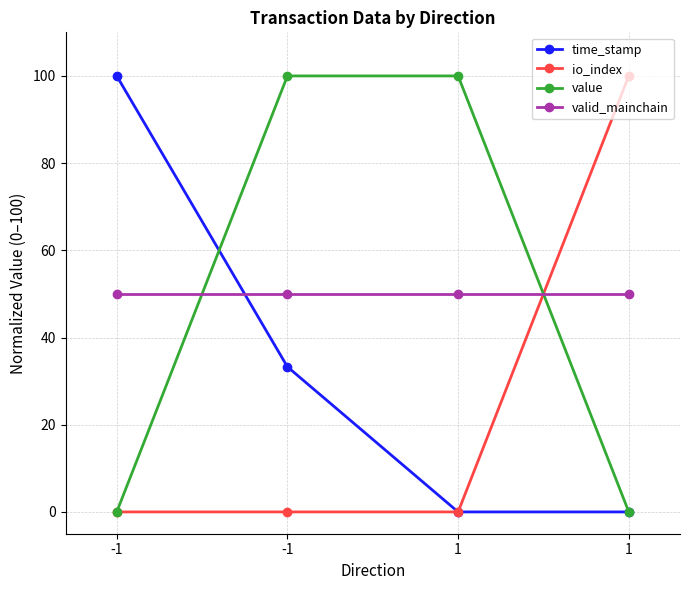

What are all the series names shown in the legend?

time_stamp, io_index, value, valid_mainchain